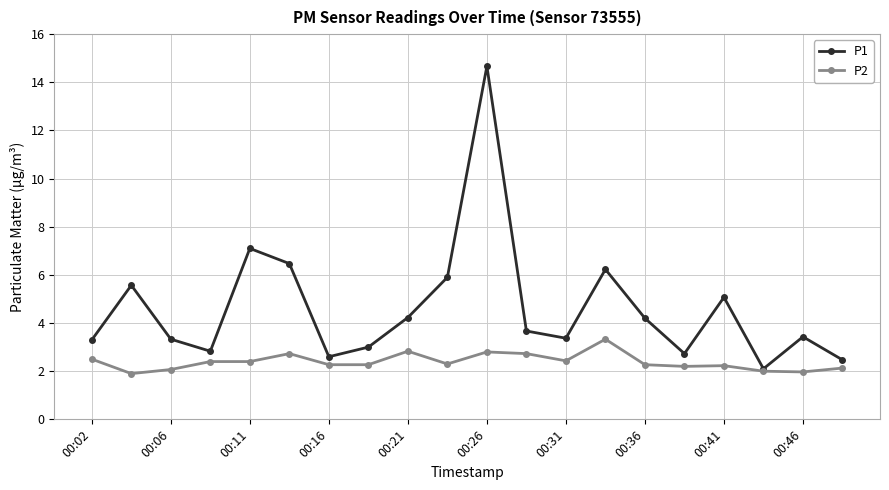

Which series has the largest total across all categories?

P1